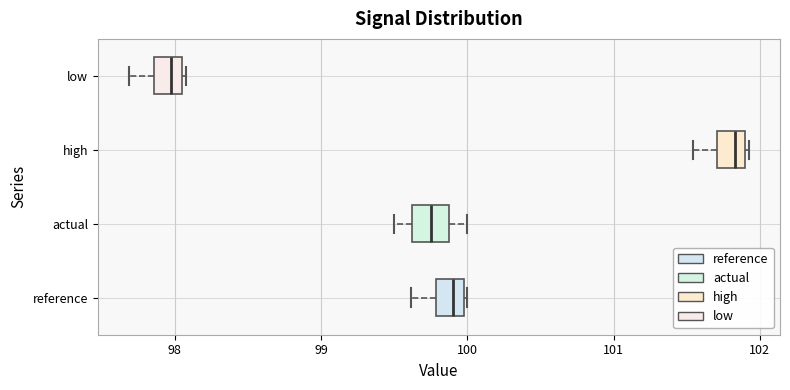

Where does the left whisker of the box for low end on the x-axis? The values are not printed on the chart, so give them approximately, as read against the axis.

97.7